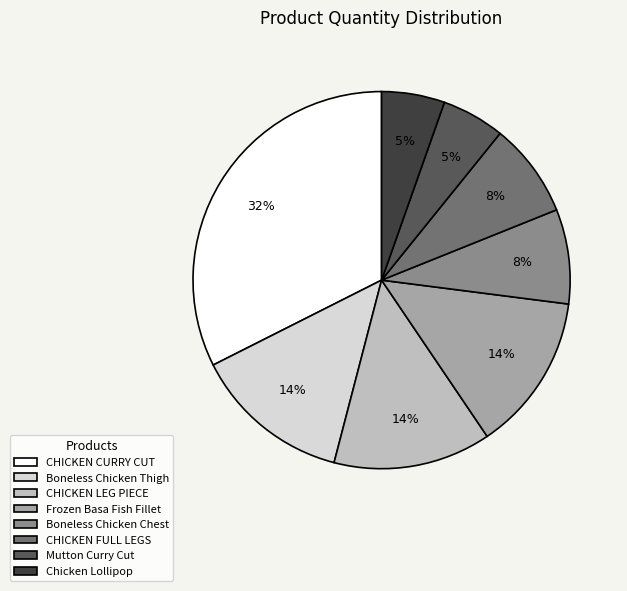

How many slices are in this pie chart?

8